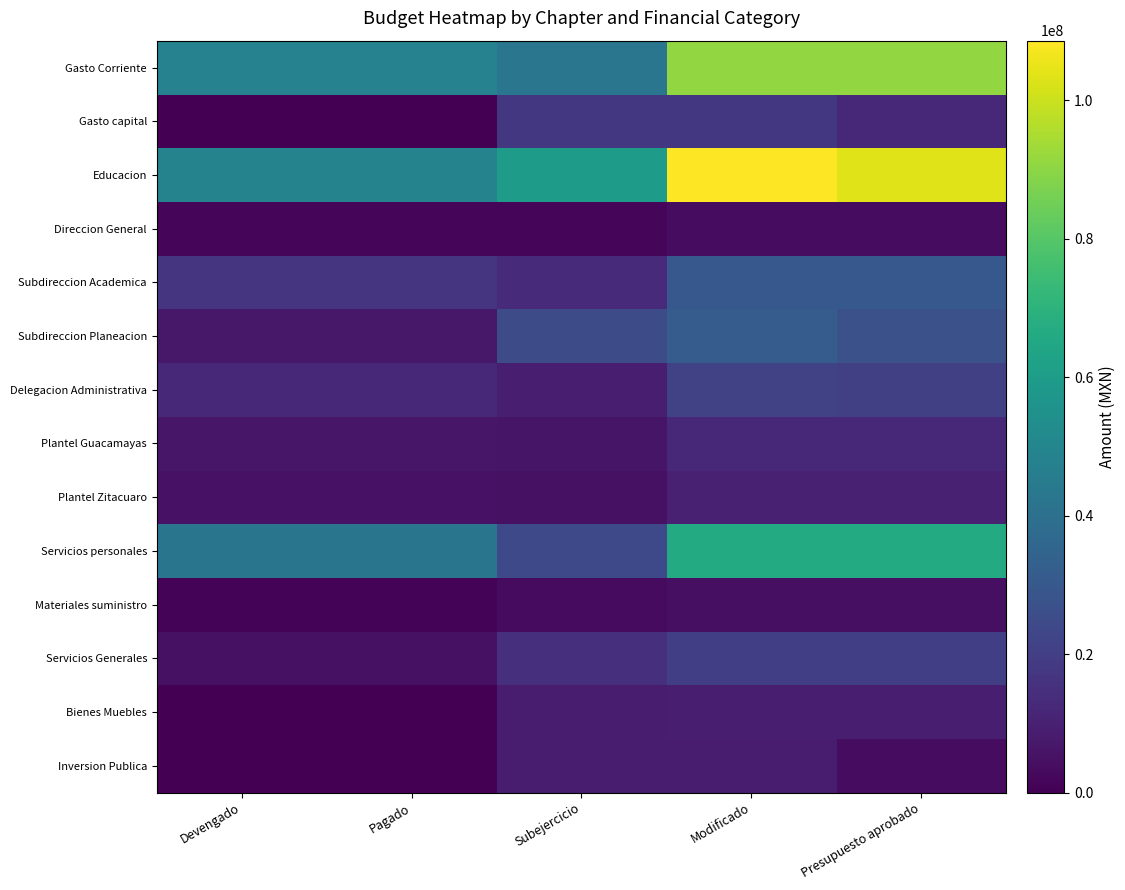

Which series has the largest range (max minus min)?

Educacion